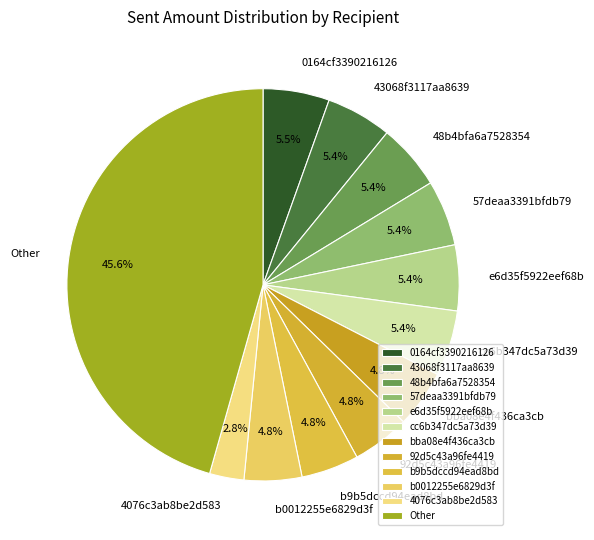

What is the smallest slice in the pie chart?

4076c3ab8be2d583